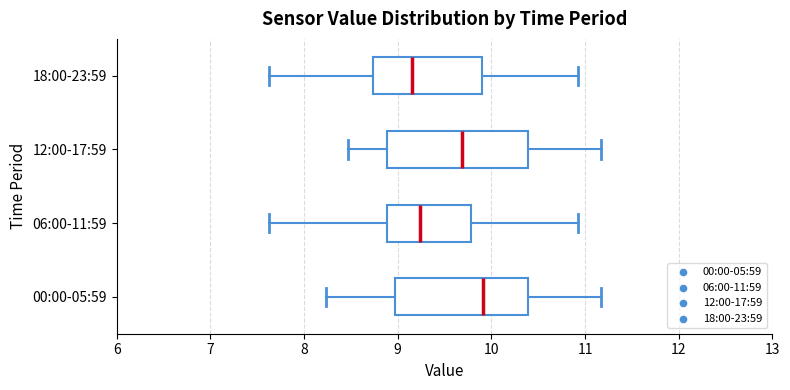

Reading bottom to top, read every box against the x-axis: the position of its median line, the range the box covers, and the ends of its whiskers. The values are not printed on the chart, so give them approximately, as read against the axis.

00:00-05:59: median 9.9, box 9.0 to 10.4, whiskers 8.2 to 11.2
06:00-11:59: median 9.2, box 8.9 to 9.8, whiskers 7.6 to 10.9
12:00-17:59: median 9.7, box 8.9 to 10.4, whiskers 8.5 to 11.2
18:00-23:59: median 9.2, box 8.7 to 9.9, whiskers 7.6 to 10.9